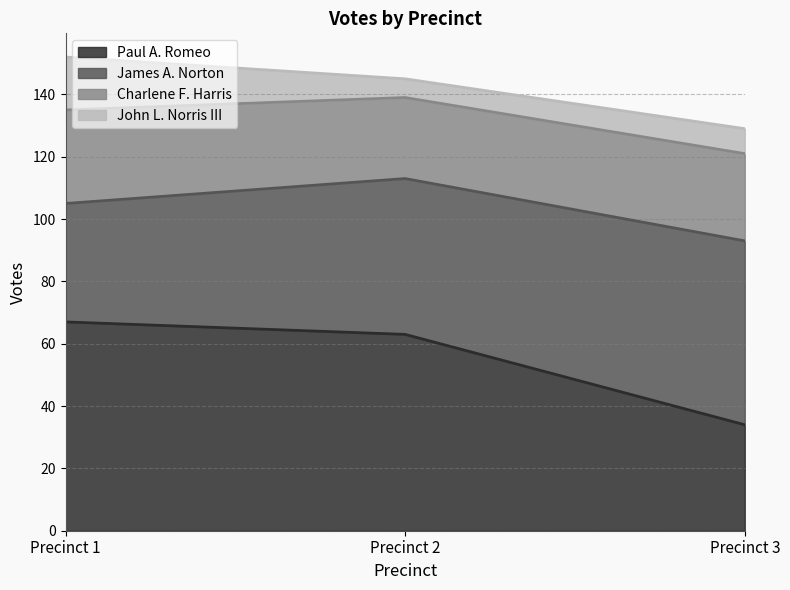

What is the average value of the Paul A. Romeo series?

55